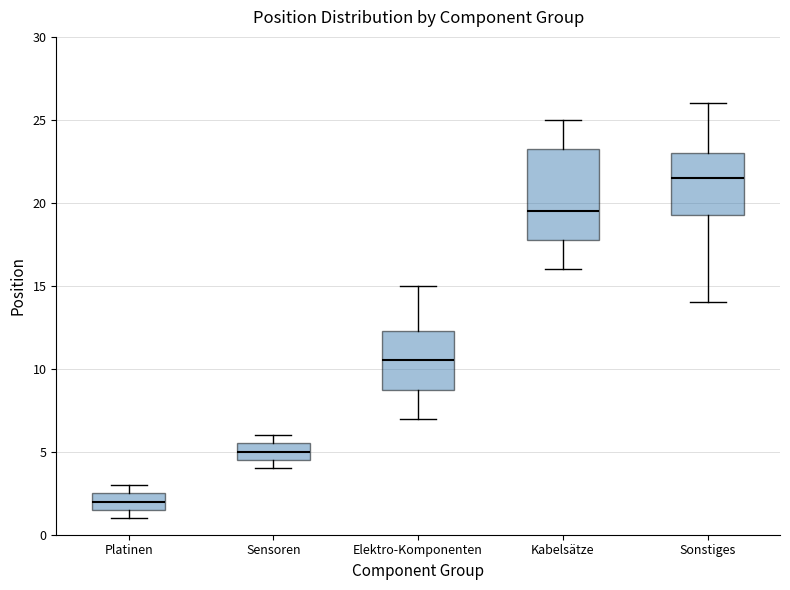

Reading left to right, read every box against the y-axis: the position of its median line, the range the box covers, and the ends of its whiskers. The values are not printed on the chart, so give them approximately, as read against the axis.

Platinen: median 2.0, box 1.5 to 2.5, whiskers 1.0 to 3.0
Sensoren: median 5.0, box 4.5 to 5.5, whiskers 4.0 to 6.0
Elektro-Komponenten: median 10.5, box 9.0 to 12.5, whiskers 7.0 to 15.0
Kabelsätze: median 19.5, box 18.0 to 23.5, whiskers 16.0 to 25.0
Sonstiges: median 21.5, box 19.5 to 23.0, whiskers 14.0 to 26.0